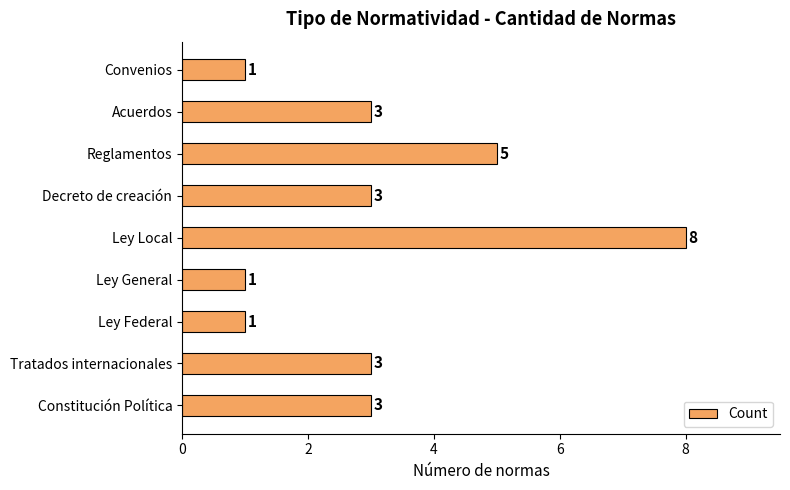

Approximately how many times larger is the value at Convenios compared to Tratados internacionales?

0.3